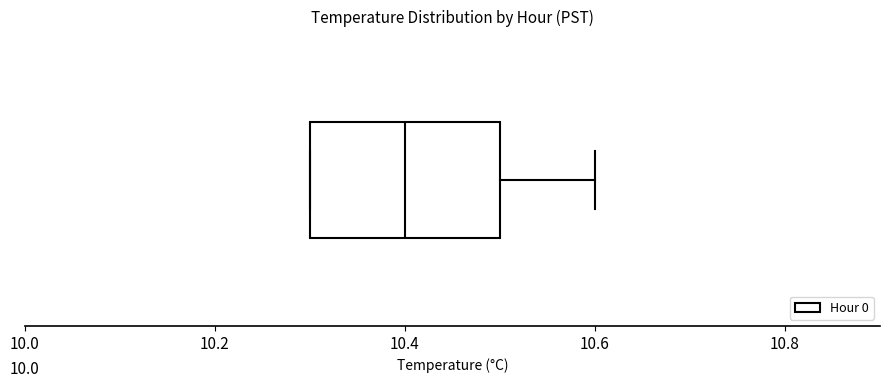

Read this box plot against the x-axis: the position of the median line, the range covered by the box, and the ends of both whiskers. The values are not printed on the chart, so give them approximately, as read against the axis.

median 10.4, box 10.3 to 10.5, whiskers 10.3 to 10.6